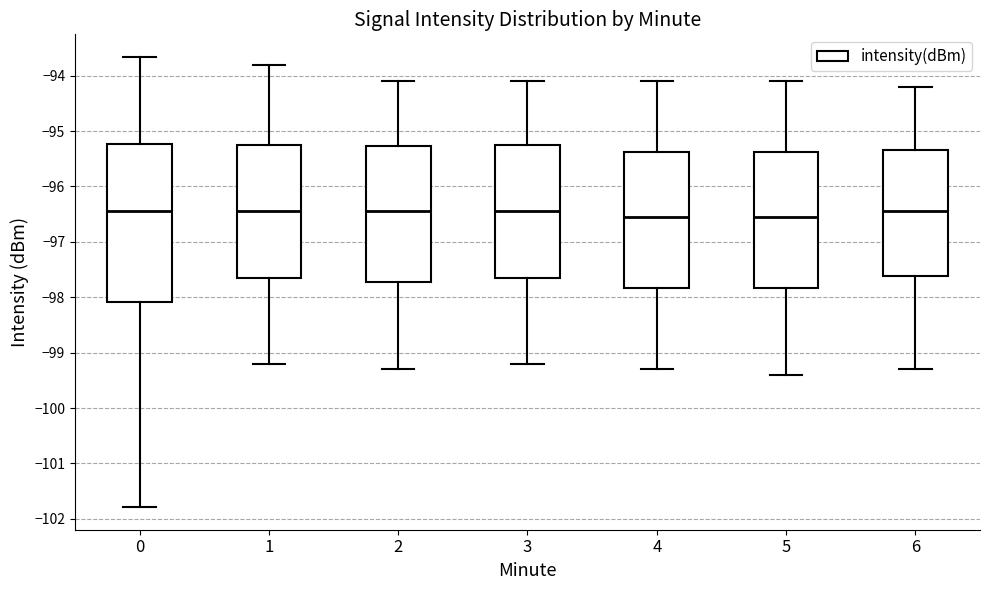

Reading left to right, read every box against the y-axis: the position of its median line, the range the box covers, and the ends of its whiskers. The values are not printed on the chart, so give them approximately, as read against the axis.

0: median -96.4, box -98.1 to -95.2, whiskers -101.8 to -93.7
1: median -96.4, box -97.6 to -95.2, whiskers -99.2 to -93.8
2: median -96.4, box -97.7 to -95.3, whiskers -99.3 to -94.1
3: median -96.4, box -97.6 to -95.2, whiskers -99.2 to -94.1
4: median -96.5, box -97.8 to -95.4, whiskers -99.3 to -94.1
5: median -96.5, box -97.8 to -95.4, whiskers -99.4 to -94.1
6: median -96.4, box -97.6 to -95.3, whiskers -99.3 to -94.2